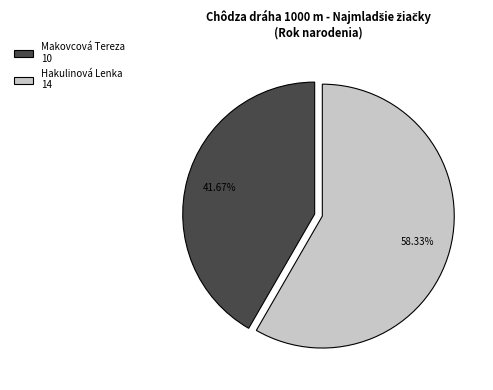

Approximately how many times larger is the value at Makovcová Tereza compared to Hakulinová Lenka?

0.7